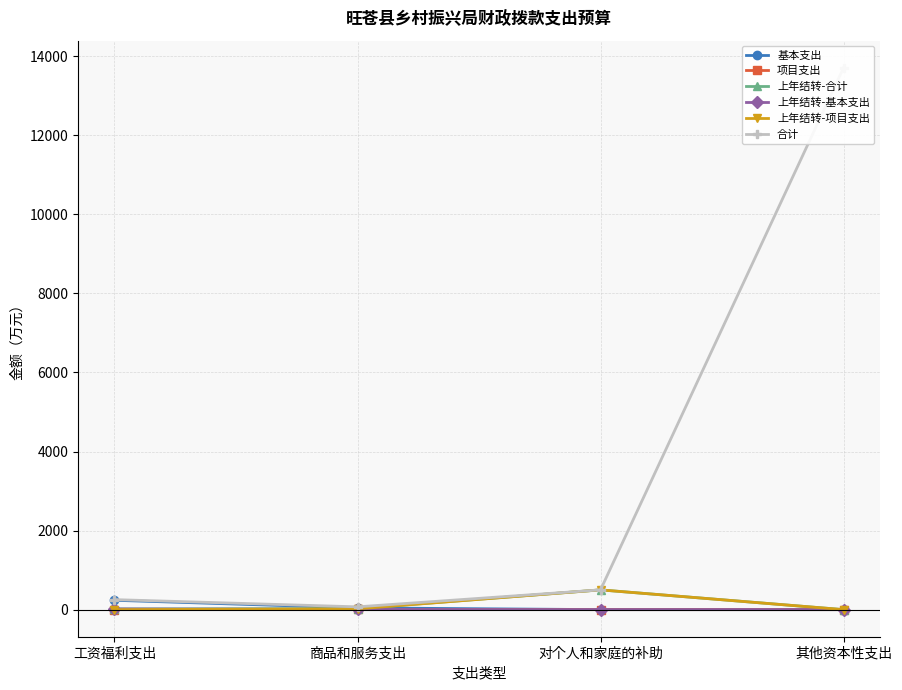

What is the total value across all series at 工资福利支出?

523.8